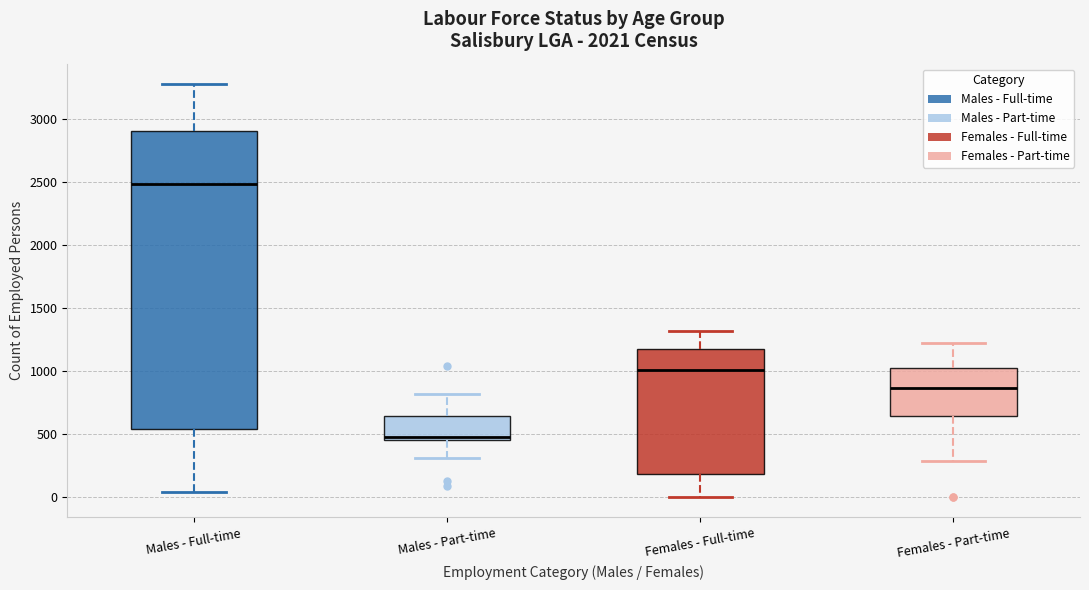

Where does the upper whisker of the box for Females - Part-time end on the y-axis? The values are not printed on the chart, so give them approximately, as read against the axis.

1200